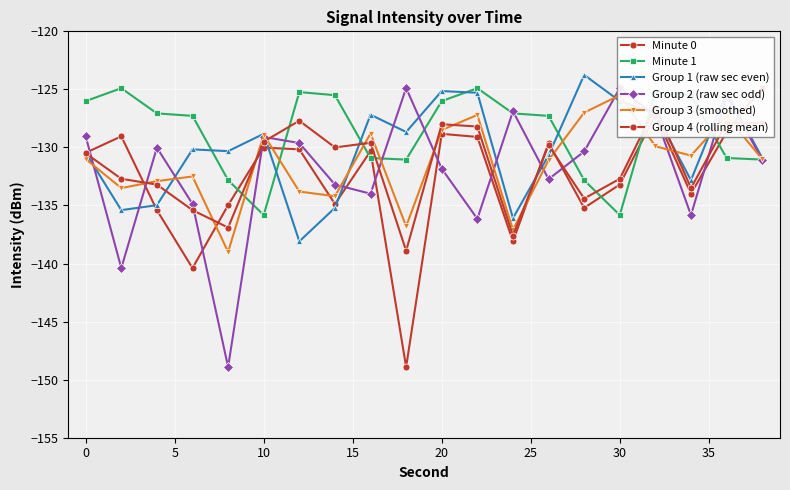

How many values in the Group 4 (rolling mean) series exceed -130?

9